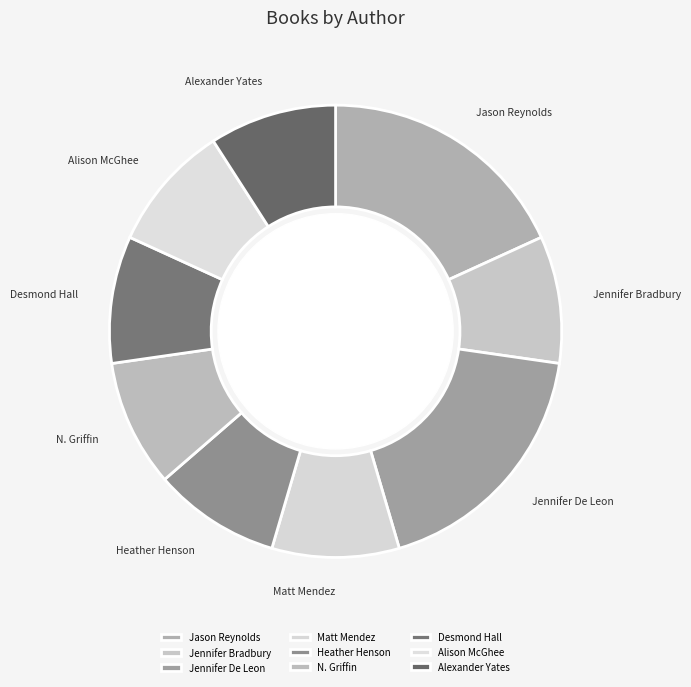

Is the sum of N. Griffin and Desmond Hall greater than half?

No